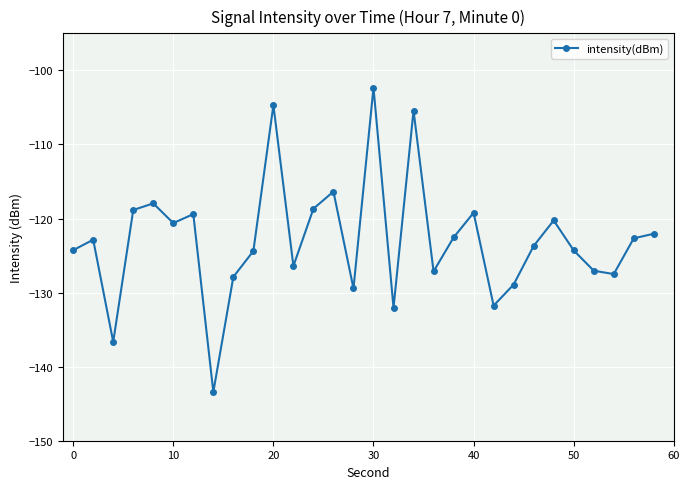

What is the sum of all values?

-3688.9